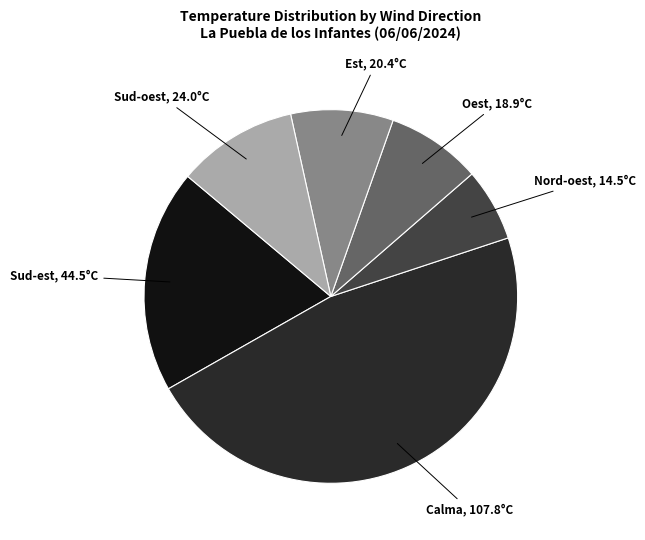

Is there a majority slice in this chart?

No